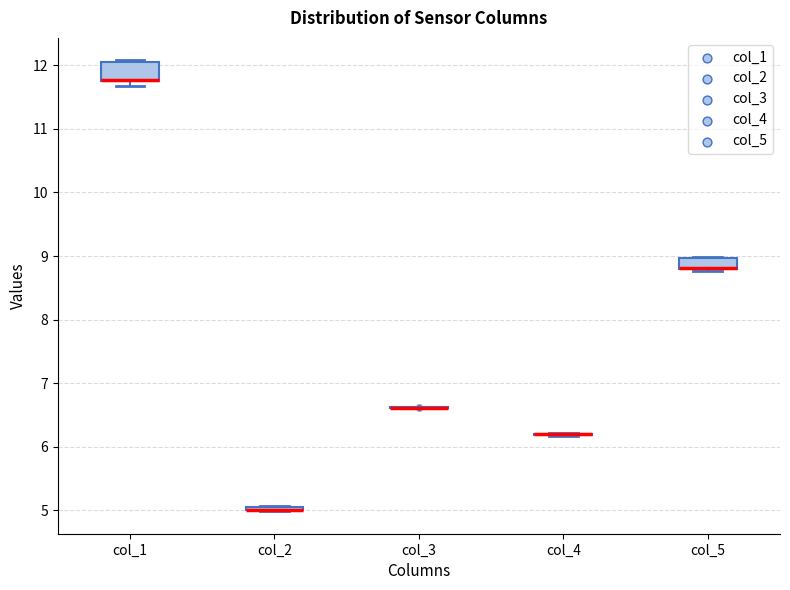

Where is the lower edge of the box for col_1 on the y-axis? The values are not printed on the chart, so give them approximately, as read against the axis.

11.8